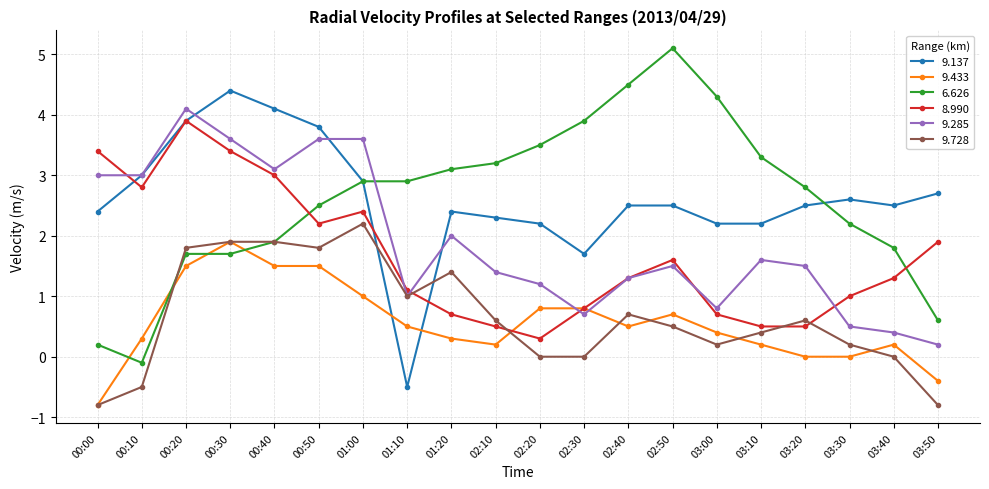

What is the sum of the 9.137 values at 03:00 and 01:00?

5.1